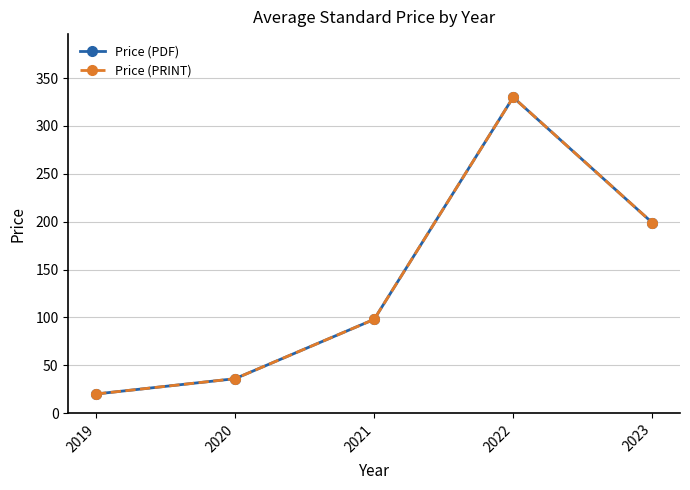

Is this an area chart (filled region under the line)?

No